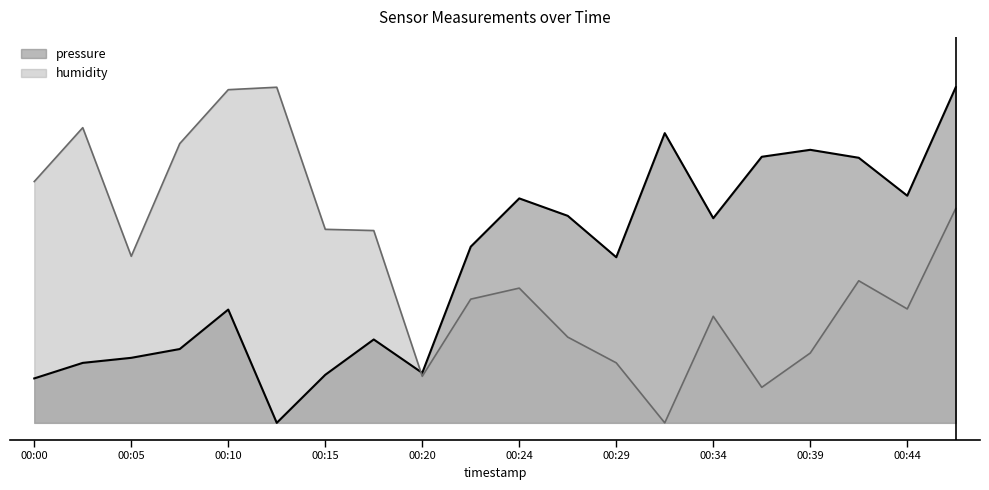

List the labels in order of pressure value, smallest first.

00:12, 00:00, 00:15, 00:20, 00:02, 00:05, 00:07, 00:17, 00:10, 00:29, 00:22, 00:34, 00:27, 00:24, 00:44, 00:41, 00:36, 00:39, 00:32, 00:46